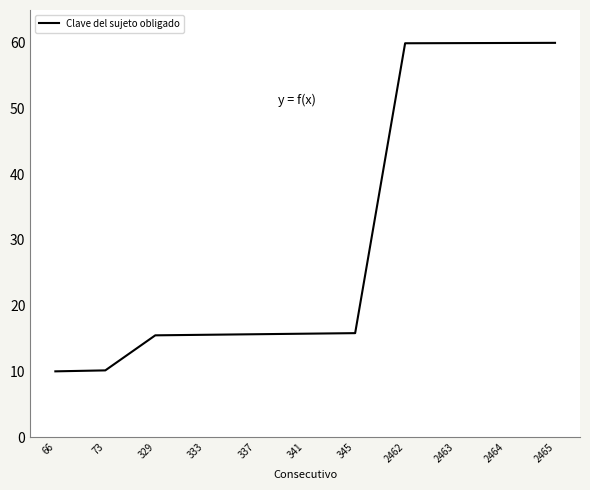

Where does the data first go above 15?

329